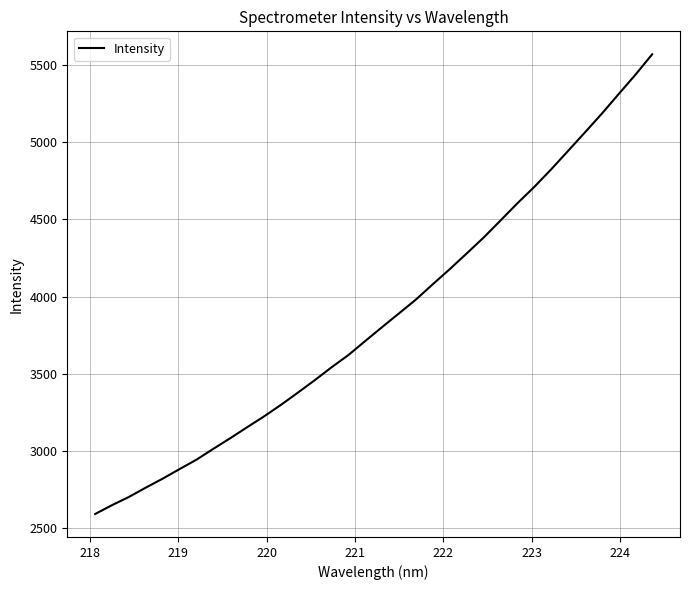

What is the greatest value displayed?

5569.8